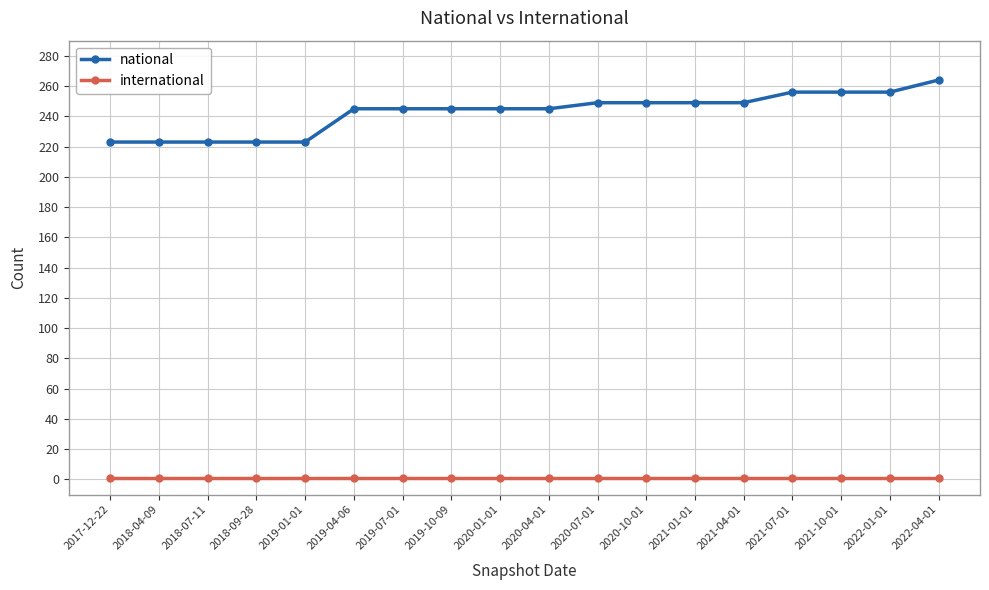

True or false: international and national intersect in this chart.

False